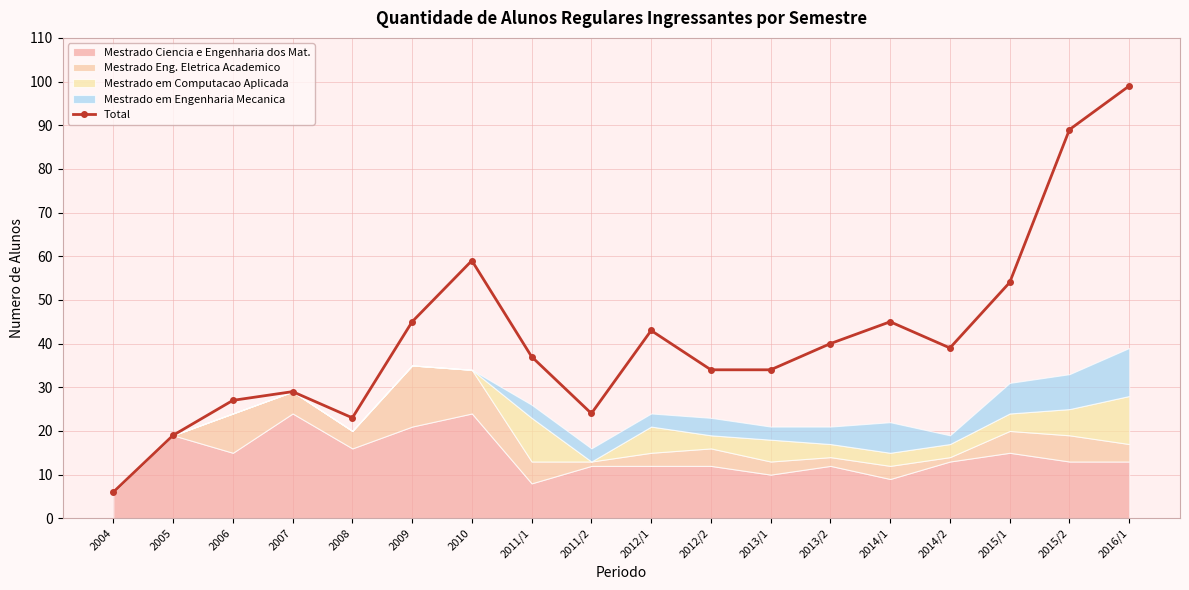

Rank the categories by value from highest to lowest.

2016/1, 2015/2, 2010, 2015/1, 2009, 2014/1, 2012/1, 2013/2, 2014/2, 2011/1, 2012/2, 2013/1, 2007, 2006, 2011/2, 2008, 2005, 2004